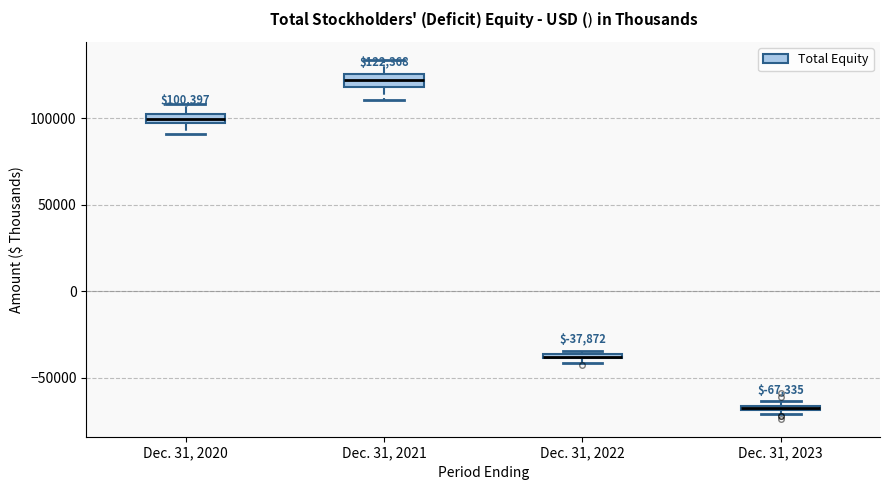

Which box has the lowest median line?

Dec. 31, 2023